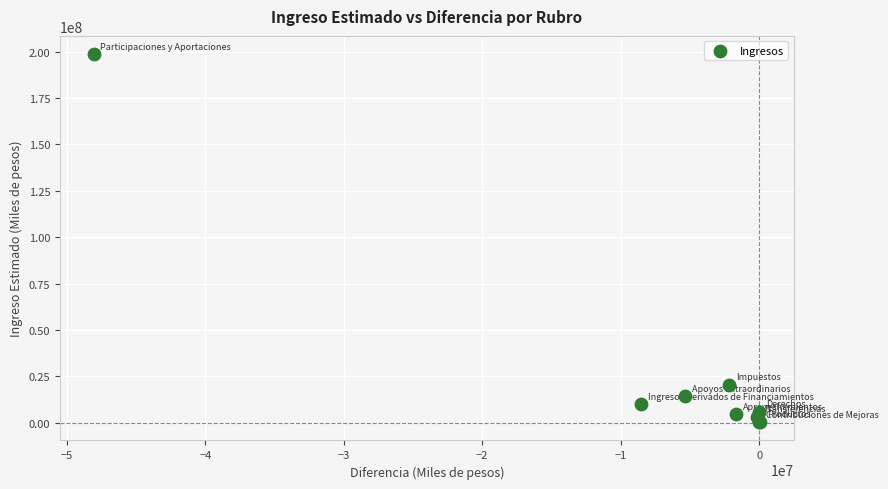

What Y value in the scatter plot is closest to 99471021?

20407536.0